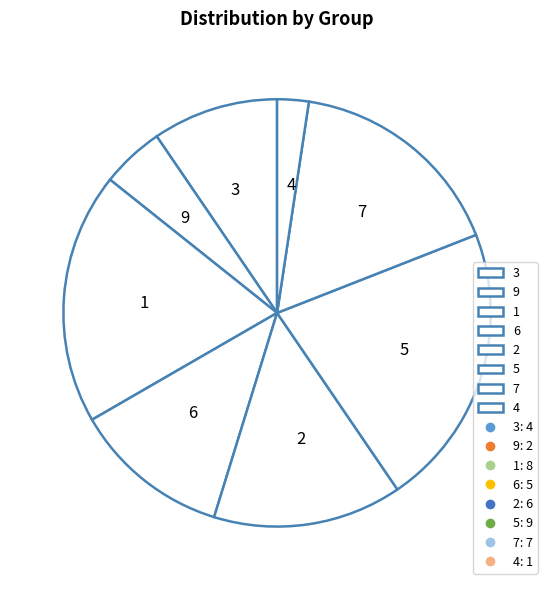

Is there any slice that represents more than half of the pie?

No